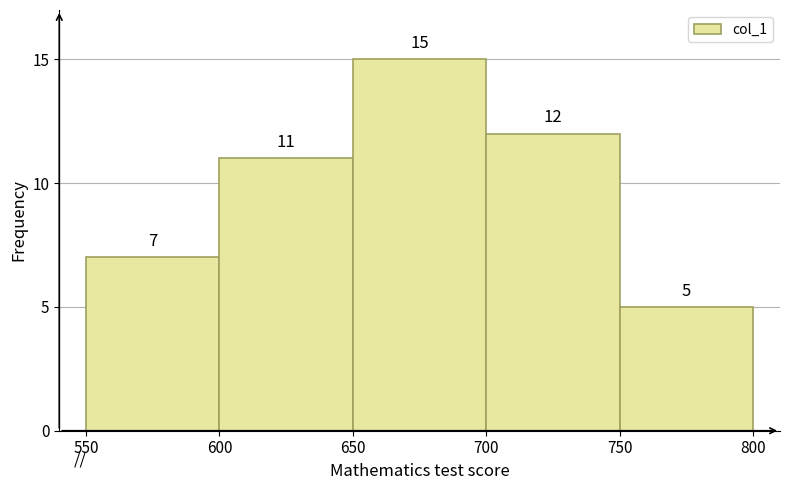

What is the height of the bar covering 650 to 700 on the x-axis?

15